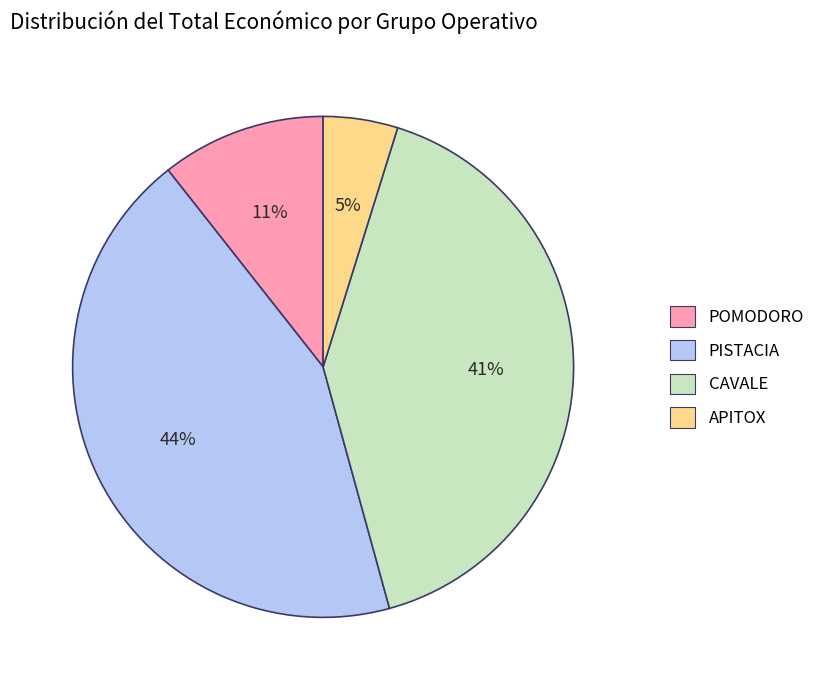

To the nearest percent, what is the difference between the APITOX and POMODORO slice percentages?

6%